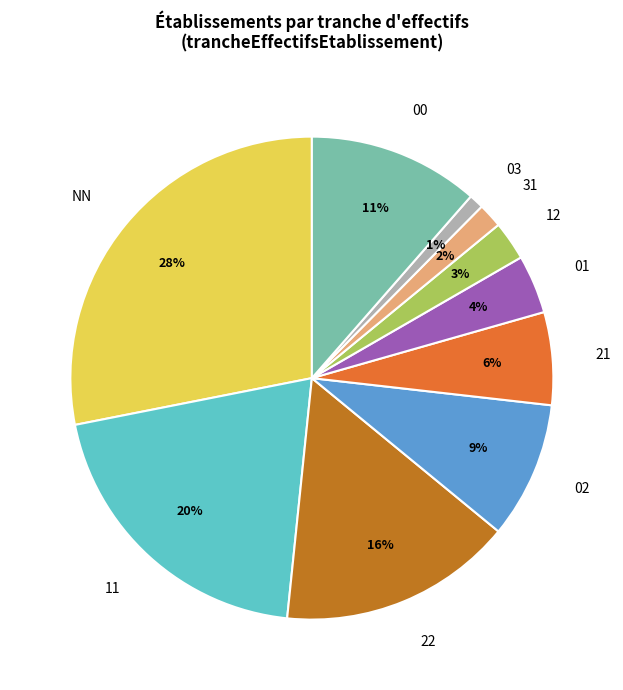

To the nearest percent, what is the average slice percentage?

10%